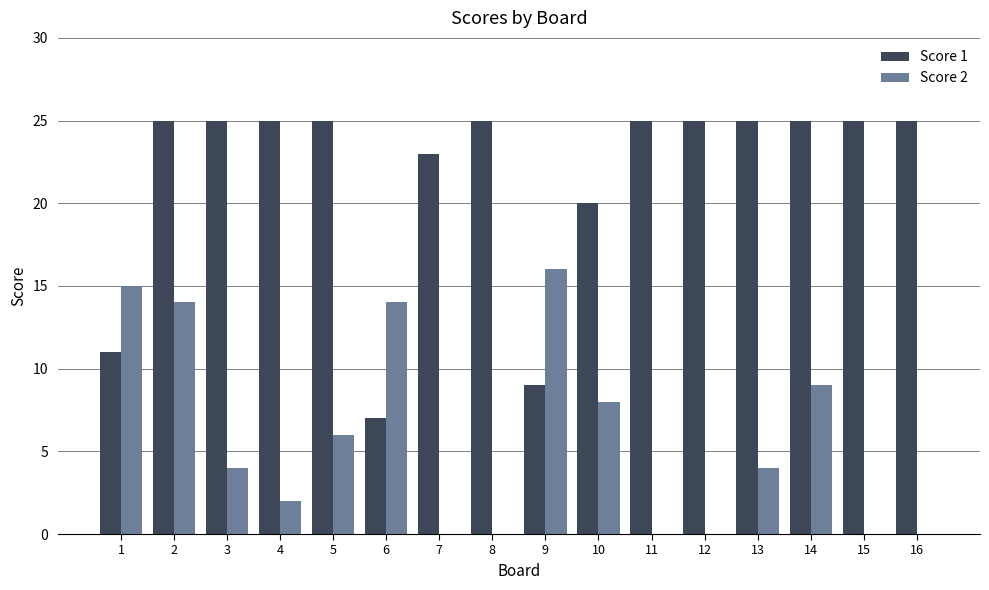

Which series has the largest total across all categories?

Score 1